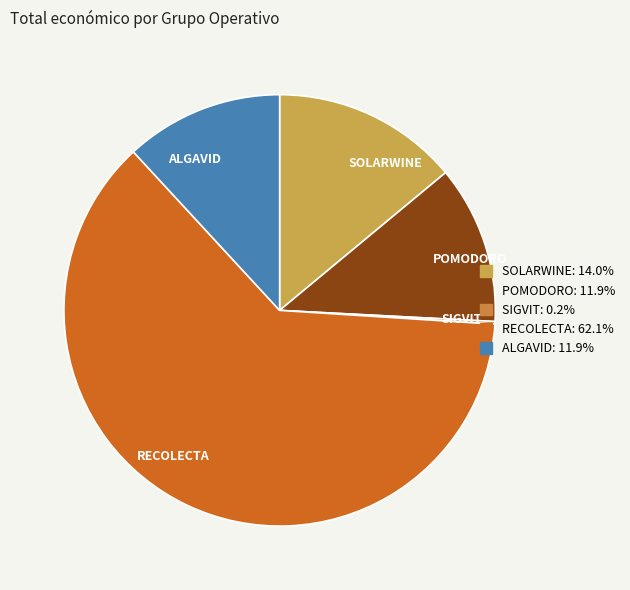

Does any single category account for the majority?

Yes